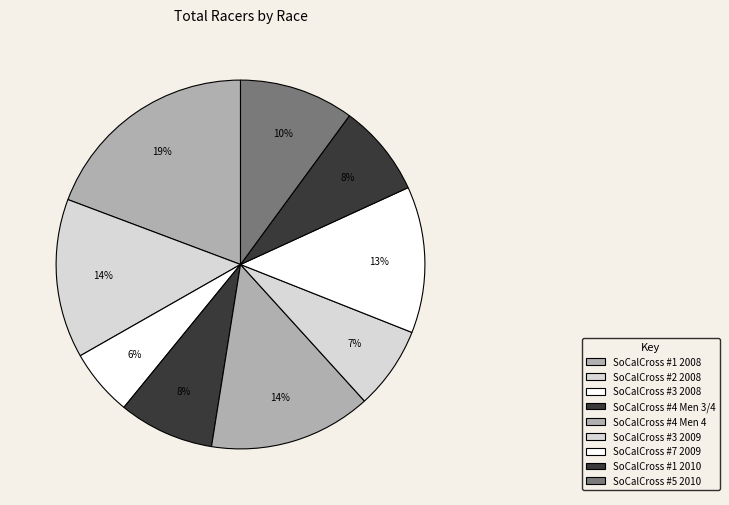

Which slice is the largest?

SoCalCross #1 2008